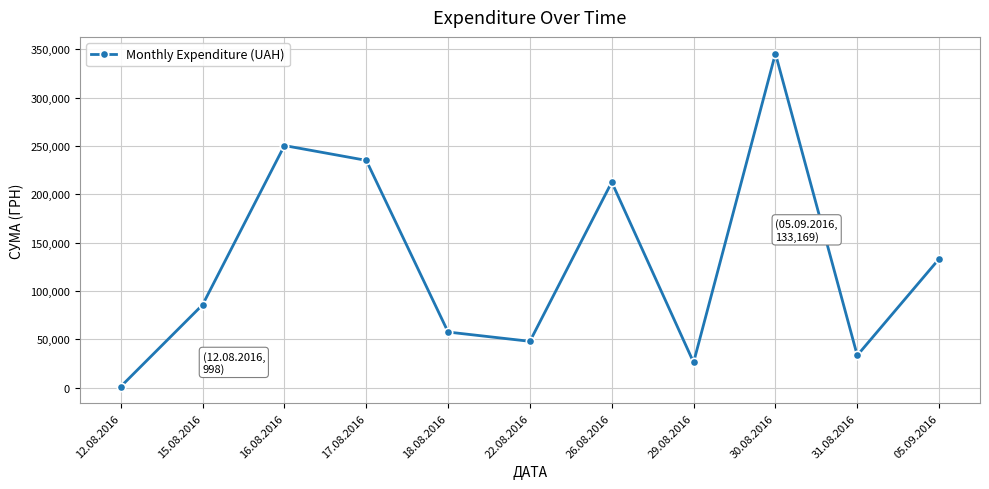

Where is the first local minimum?

22.08.2016